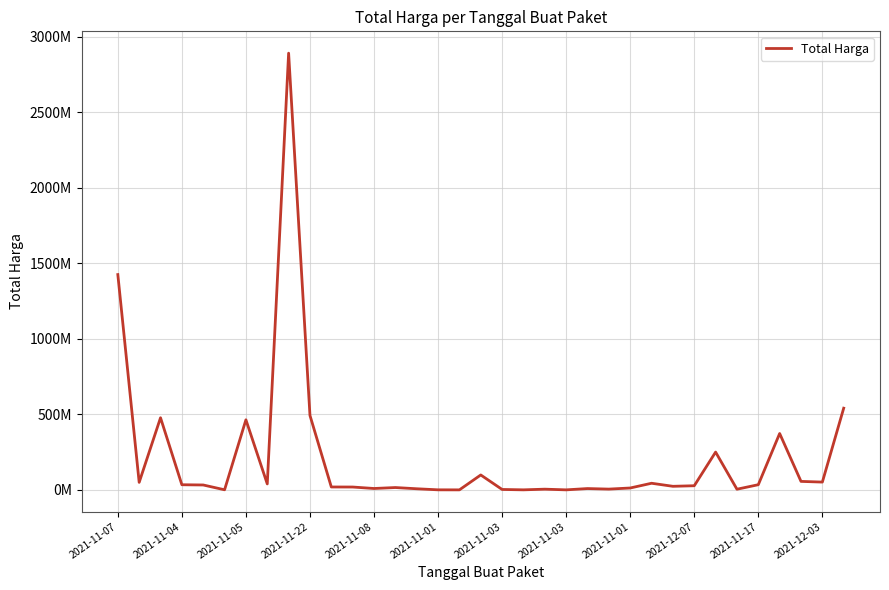

Does the chart display data point markers on the line(s)?

No